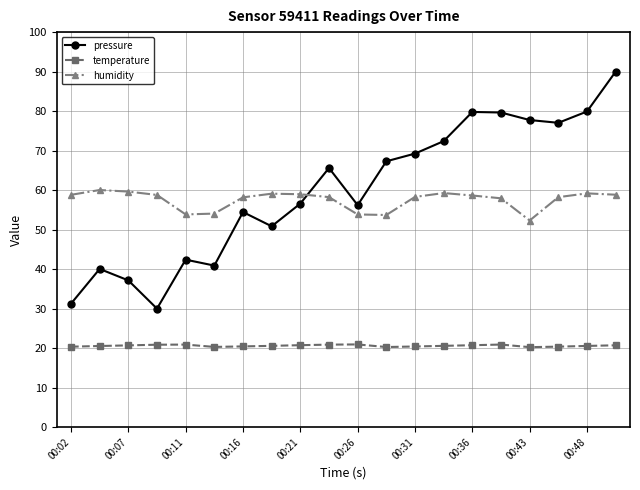

Rank the series by their maximum value, from highest to lowest.

pressure, humidity, temperature